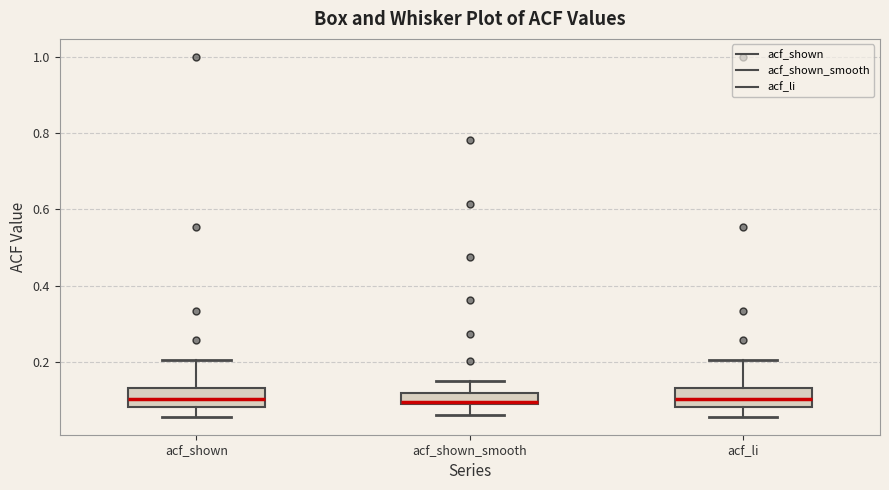

Where is the lower edge of the box for acf_shown on the y-axis? The values are not printed on the chart, so give them approximately, as read against the axis.

0.08